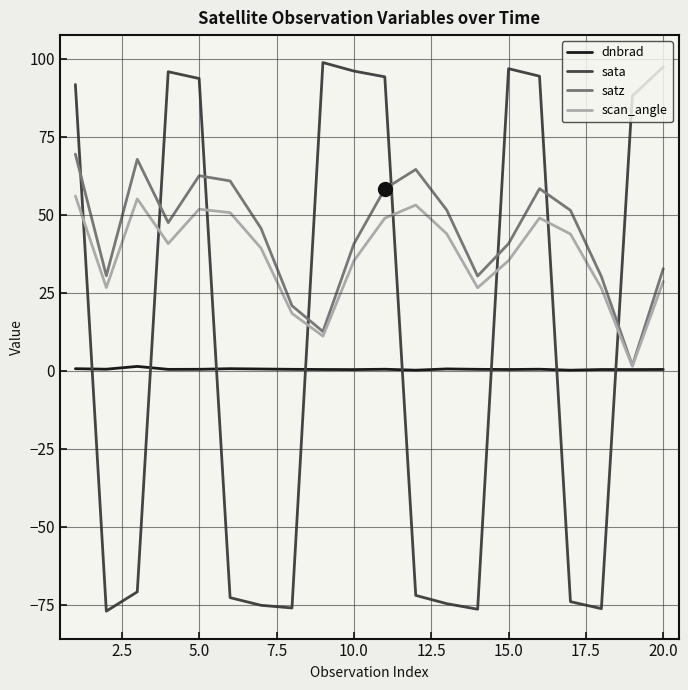

How many values in the sata series exceed 88?

10